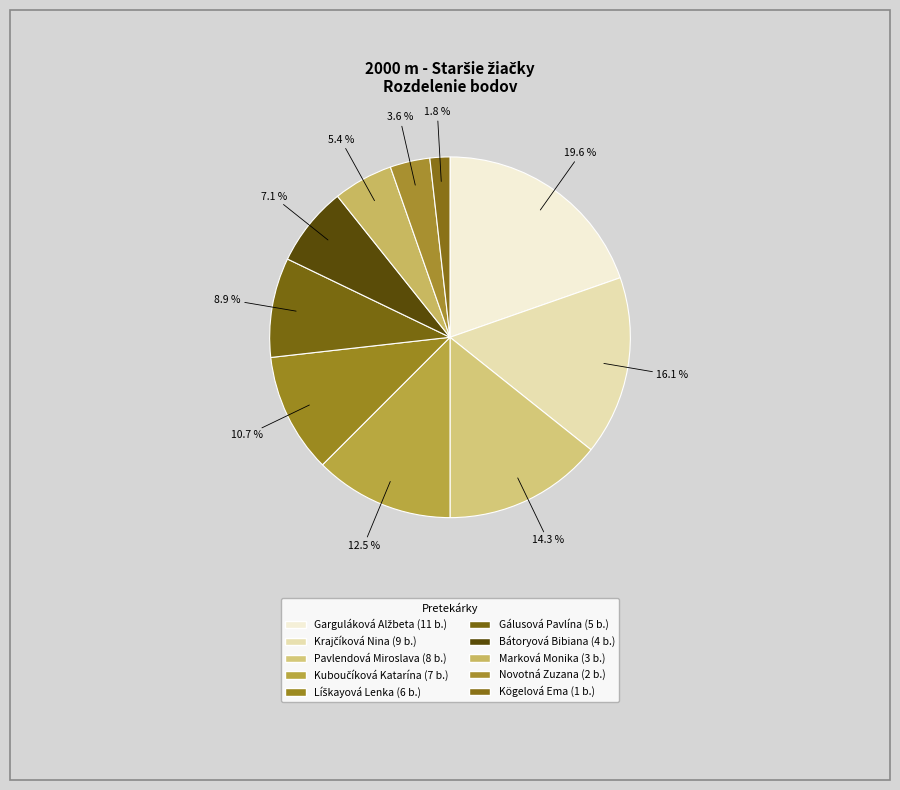

Which category has the biggest portion of the pie?

Garguláková Alžbeta